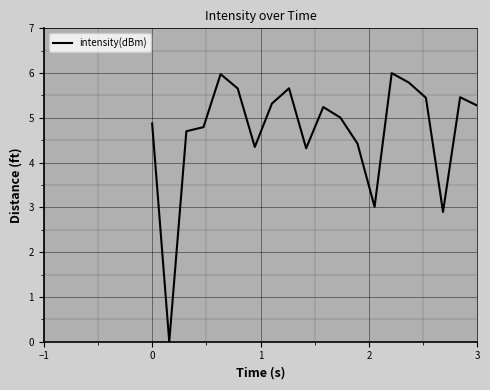

True or false: the data has more than 1 interior local peaks.

True